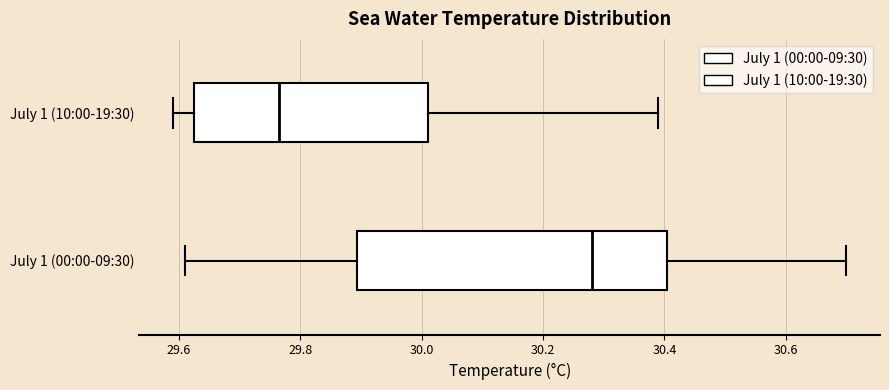

Which box is the widest, from its left edge to its right edge?

July 1 (00:00-09:30)